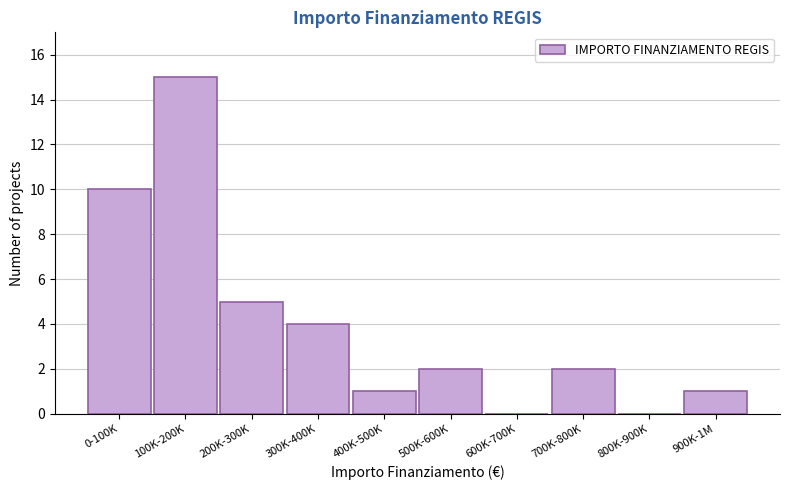

Reading left to right, transcribe all the data shown in this chart.

0-100K=10	100K-200K=15	200K-300K=5	300K-400K=4	400K-500K=1	500K-600K=2	600K-700K=0	700K-800K=2	800K-900K=0	900K-1M=1